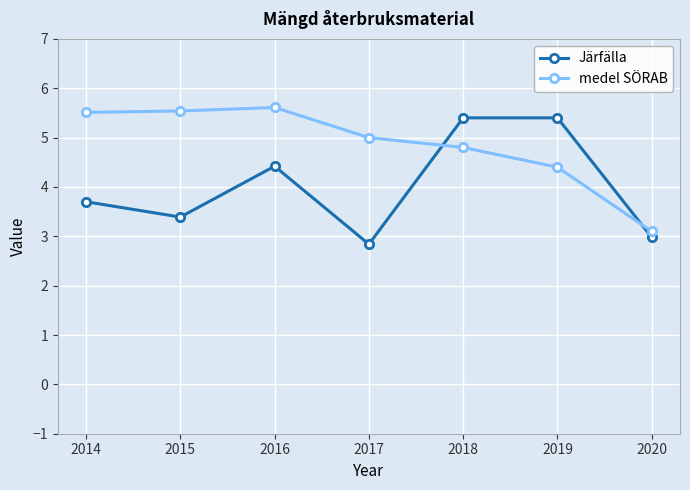

How many Järfälla values are between 2 and 5?

5